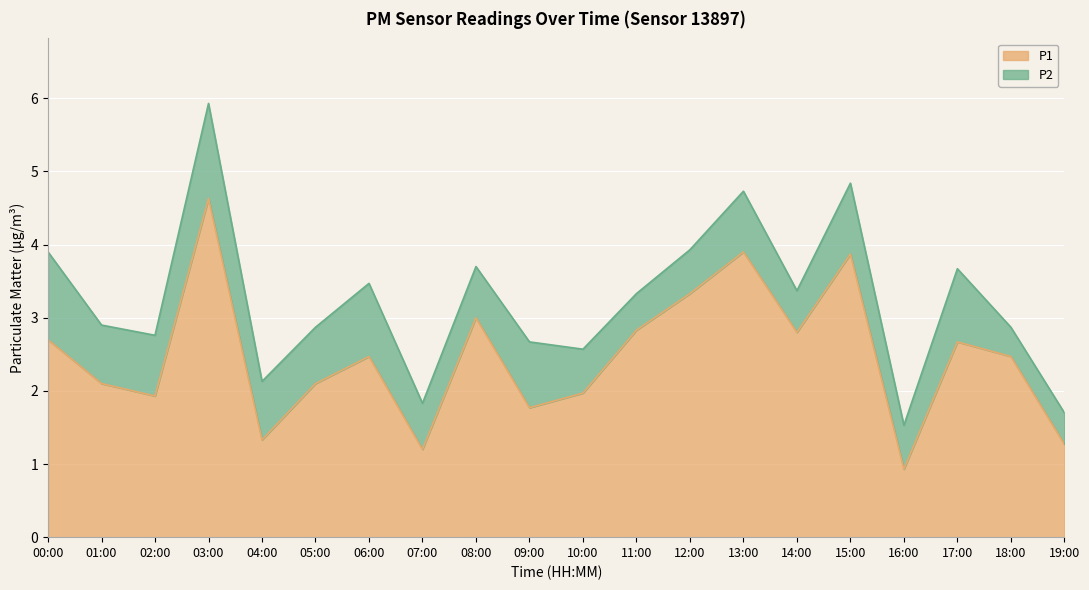

What is the difference between the P1 values at 09:00 and 00:00?

0.9